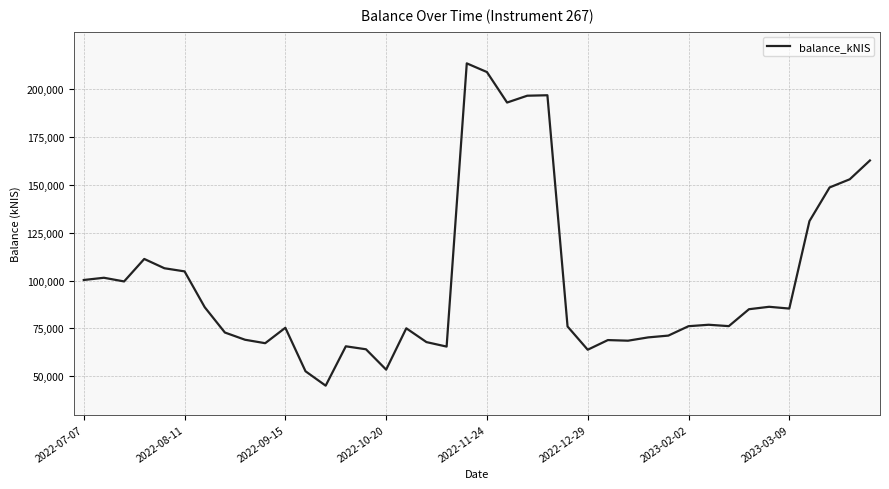

How many values exceed 76908?

20